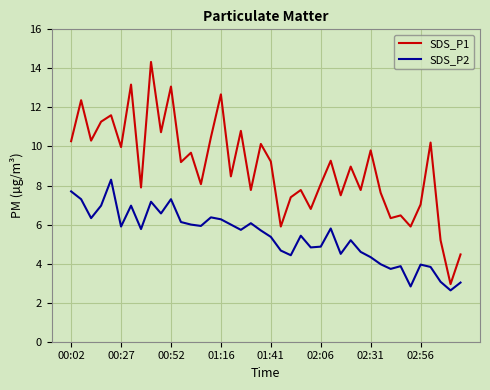

How many categories are shown in the chart?

40